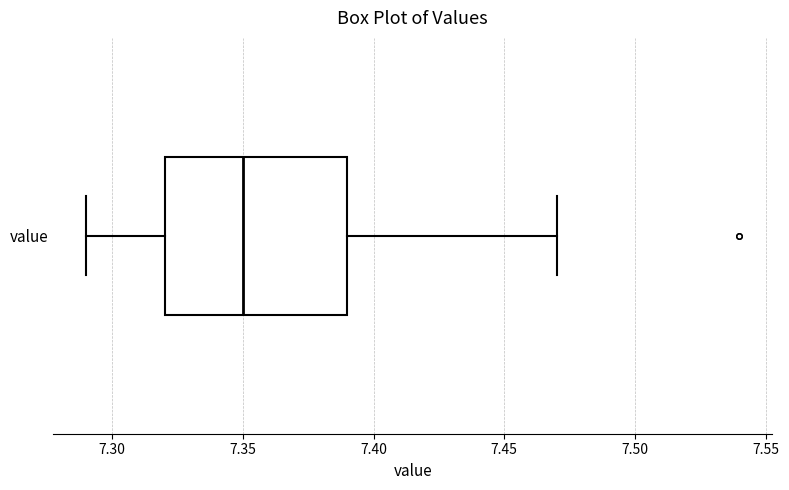

Where does the left whisker of the box for value end on the x-axis? The values are not printed on the chart, so give them approximately, as read against the axis.

7.29